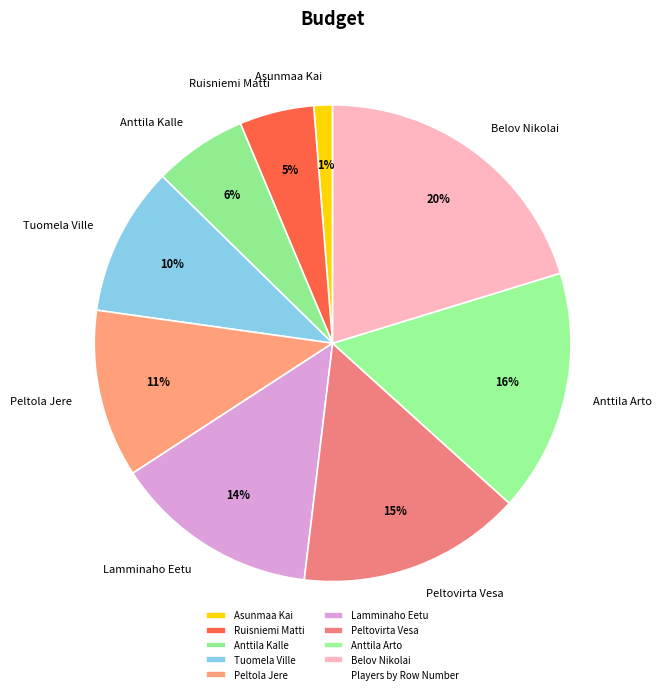

How many slices are in this pie chart?

9